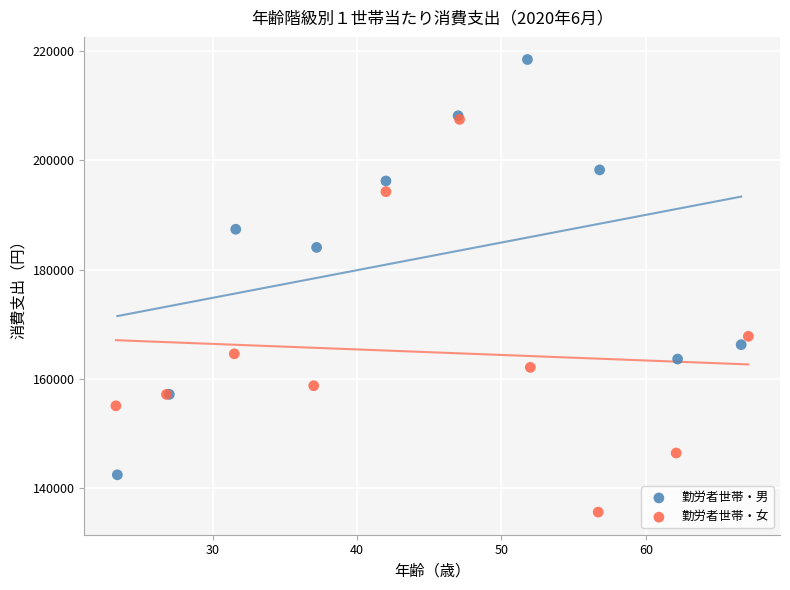

Which series reaches the minimum Y coordinate?

勤労者世帯・女